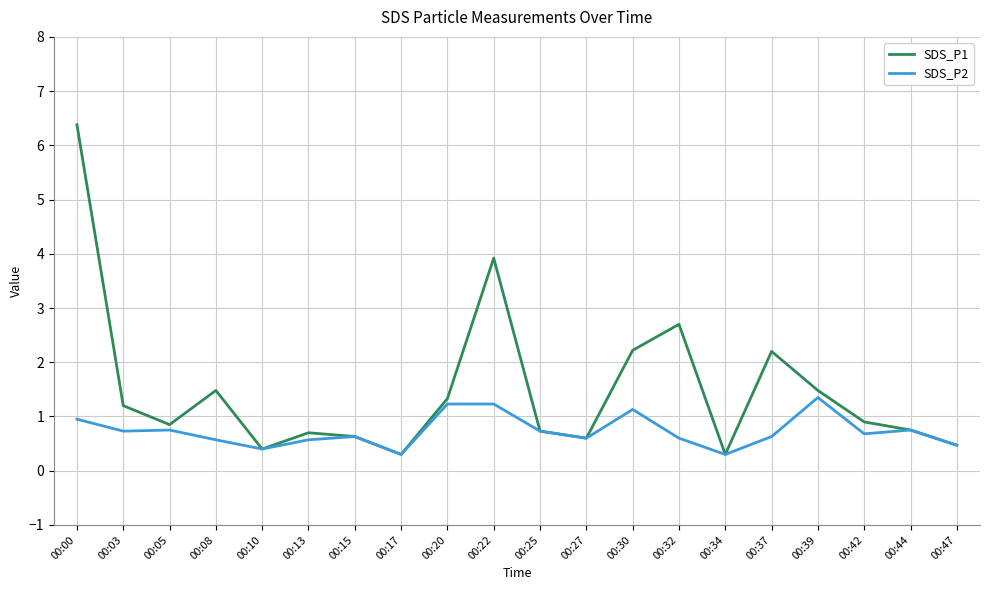

How many series are shown in this chart?

2